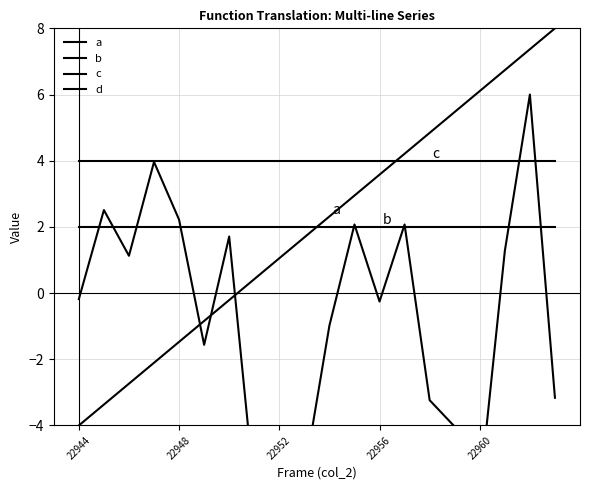

How many values in the d series exceed 0?

9